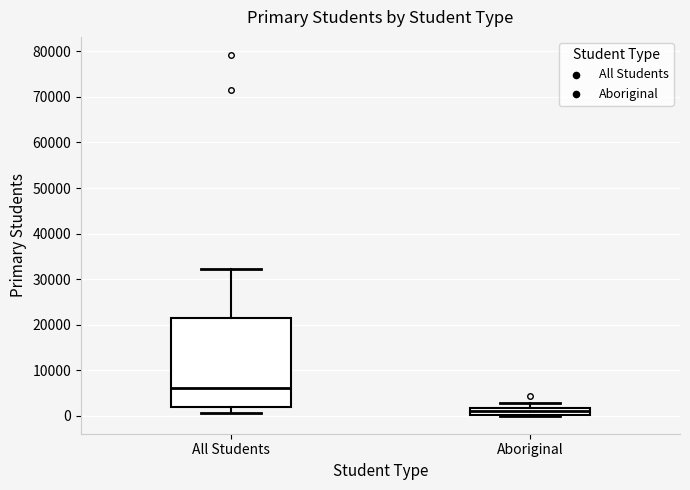

Which box has the highest median line?

All Students